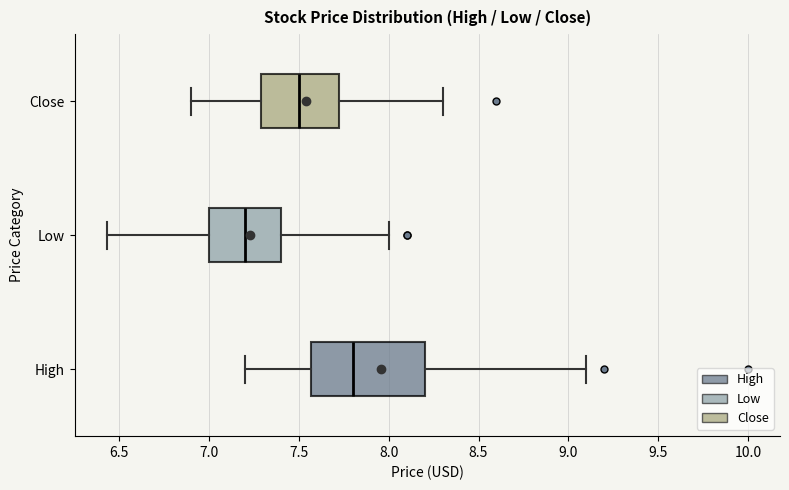

Where is the right edge of the box for Low on the x-axis? The values are not printed on the chart, so give them approximately, as read against the axis.

7.40